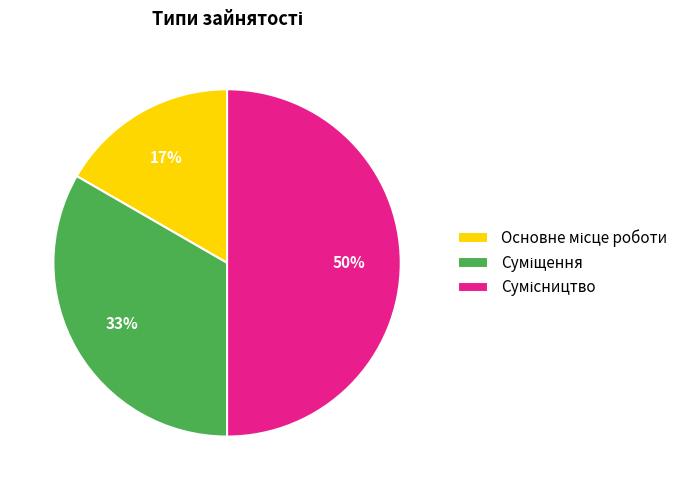

To the nearest percent, what is the difference between the largest and smallest slice percentages?

33%